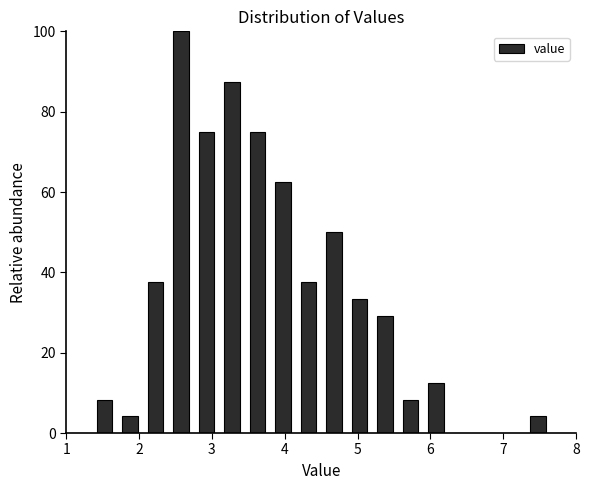

Around what value on the x-axis is the tallest bar? Give the approximate position of its centre, as read against the axis.

2.6